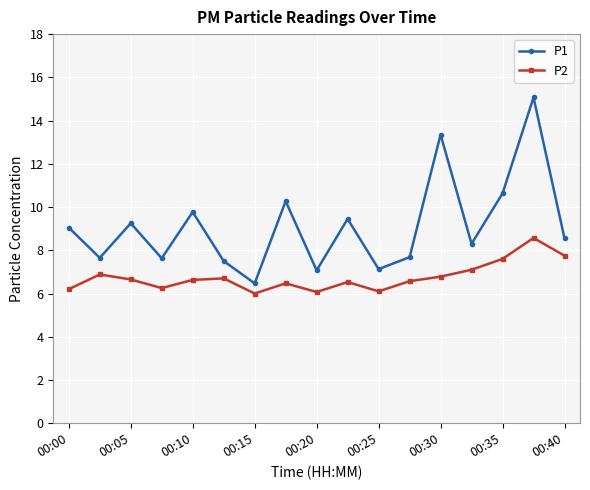

Does the chart have visible grid lines?

Yes